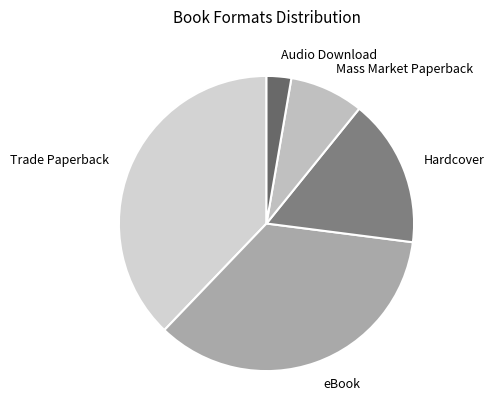

Does eBook account for over 50% of the chart?

No